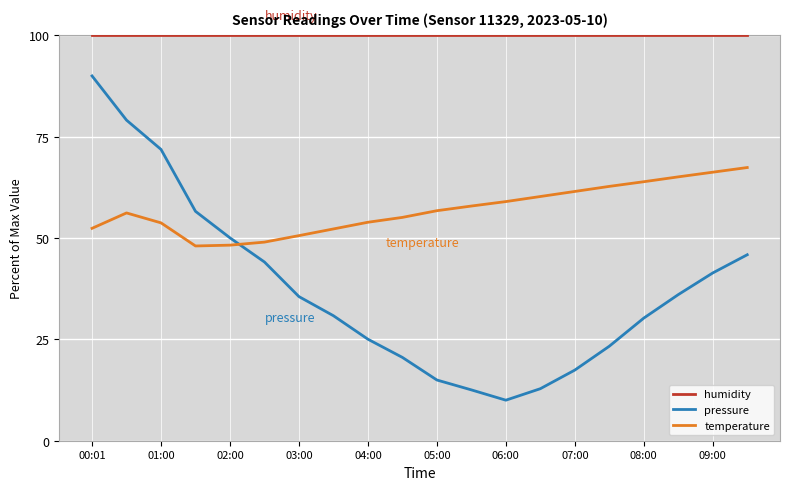

What is the difference between the maximum and minimum values in the pressure series?

80.0